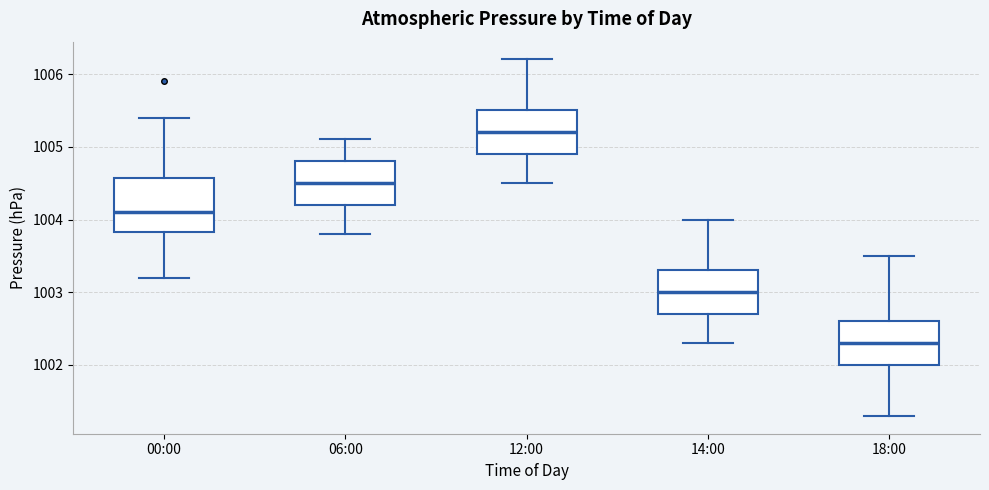

Where is the upper edge of the box for 18:00 on the y-axis? The values are not printed on the chart, so give them approximately, as read against the axis.

1002.6